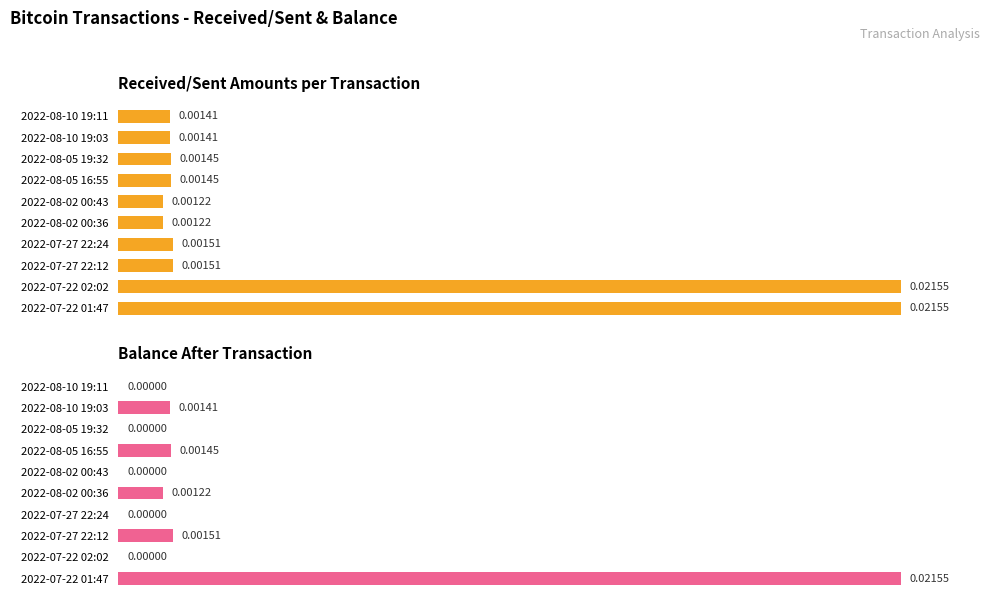

Are the bars grouped side by side (vs. stacked)?

Yes